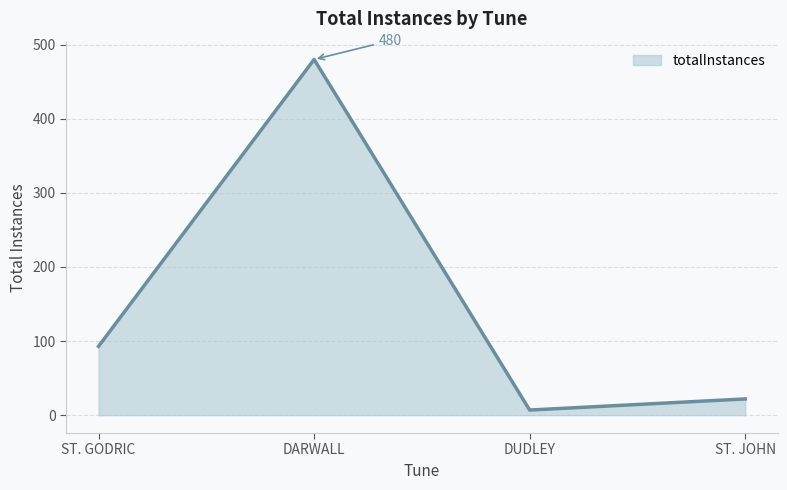

The value at DARWALL is 480. True or false?

True